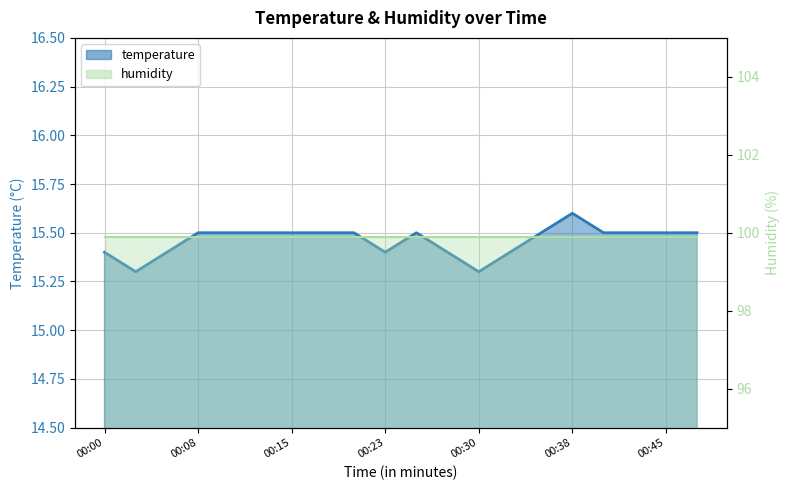

Reading right to left, transcribe all the data shown in this chart.

00:48=15.5	00:45=15.5	00:43=15.5	00:40=15.5	00:38=15.6	00:35=15.5	00:33=15.4	00:30=15.3	00:28=15.4	00:25=15.5	00:23=15.4	00:20=15.5	00:18=15.5	00:15=15.5	00:13=15.5	00:10=15.5	00:08=15.5	00:05=15.4	00:03=15.3	00:00=15.4